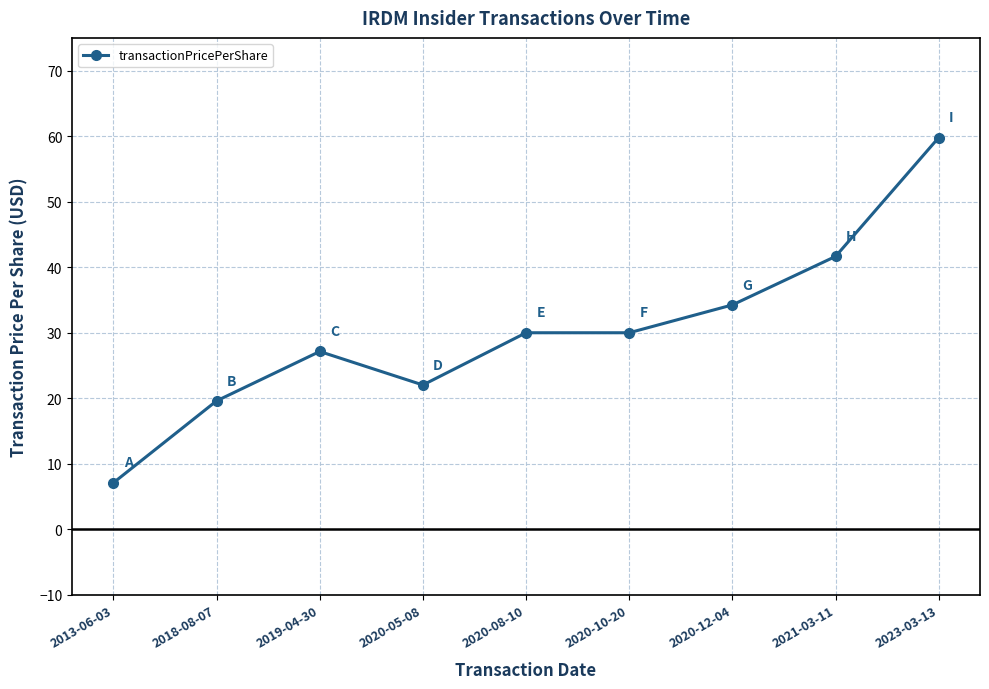

What is the difference between the maximum and minimum values?

52.7